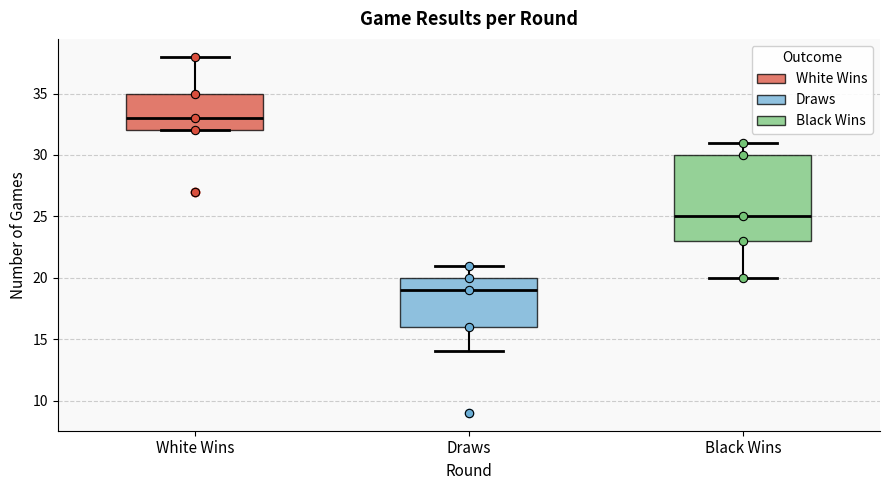

Which box is the tallest, from its lower edge to its upper edge?

Black Wins